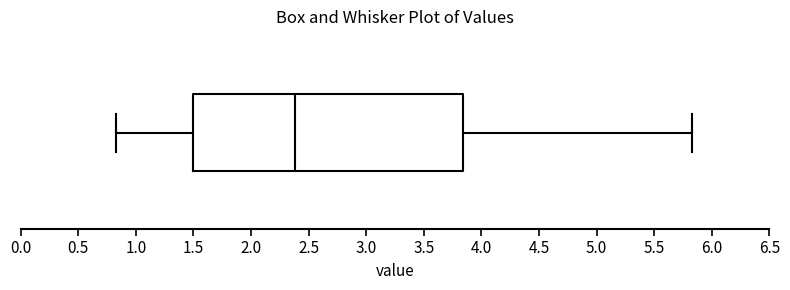

Where is the right edge of the box on the x-axis? The values are not printed on the chart, so give them approximately, as read against the axis.

3.85